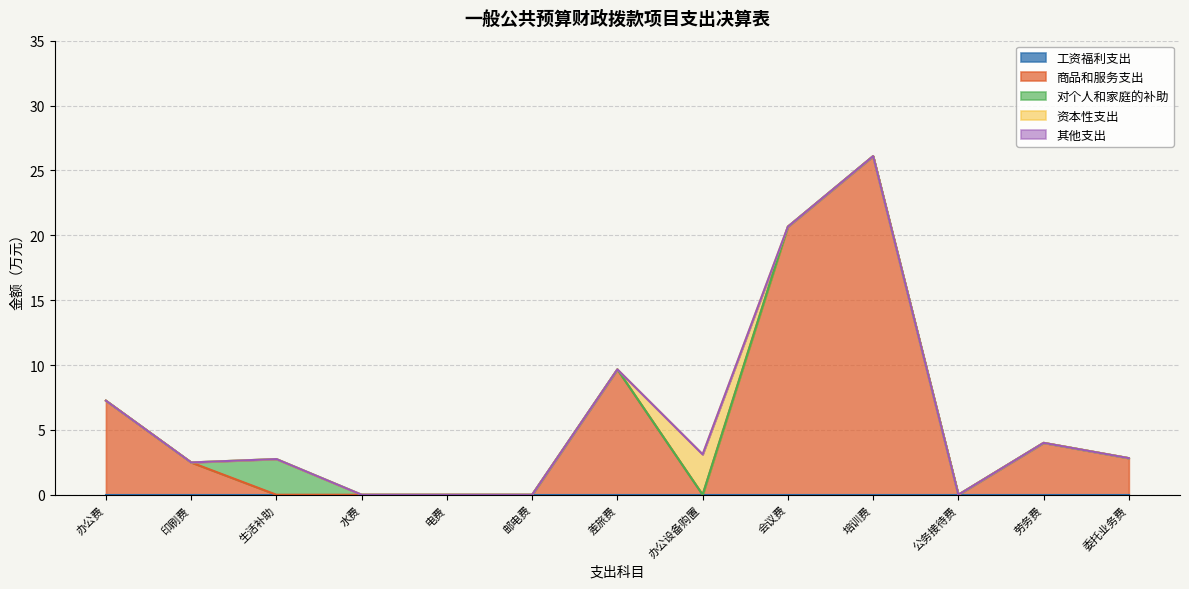

What is the label of the 5th point from the left?

电费